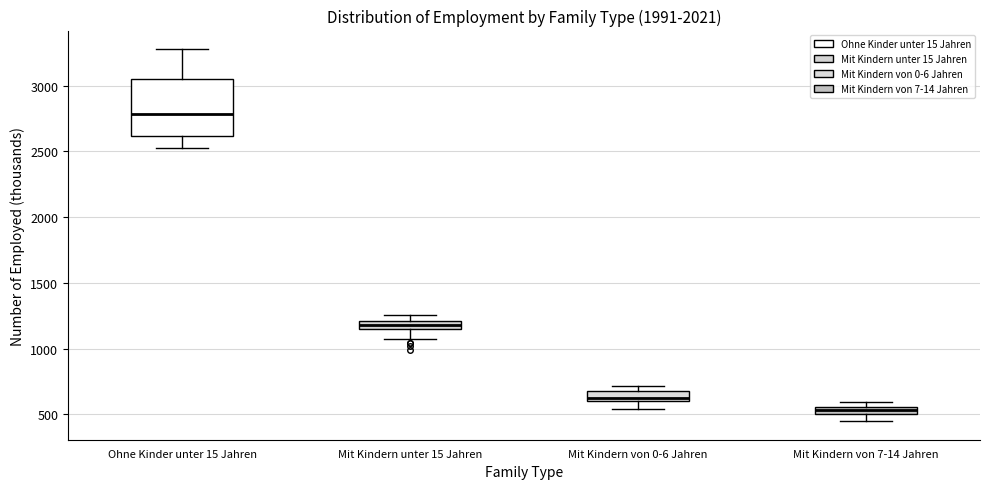

Which box's median line is the lowest?

Mit Kindern von 7-14 Jahren